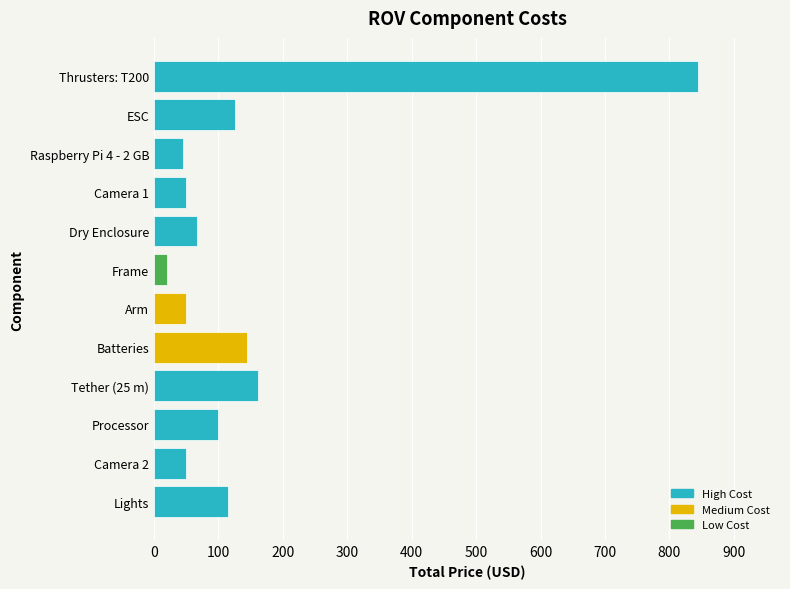

What is the average value?

147.6